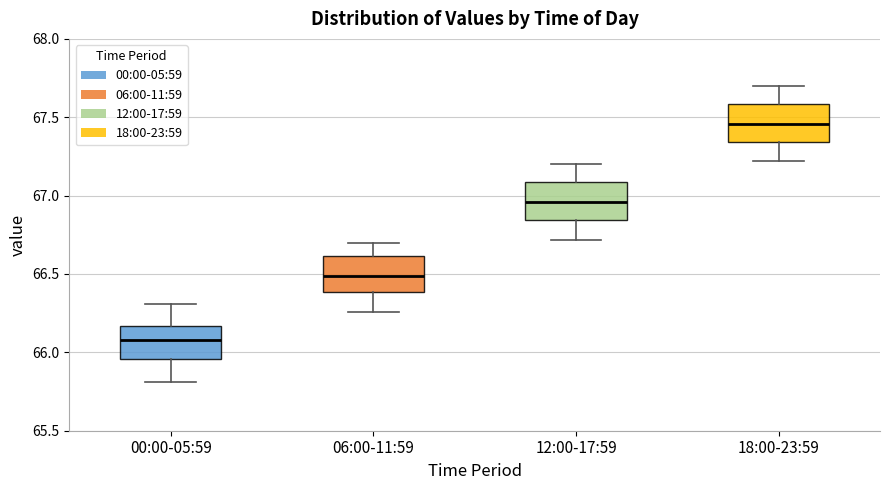

Where does the lower whisker of the box for 18:00-23:59 end on the y-axis? The values are not printed on the chart, so give them approximately, as read against the axis.

67.20